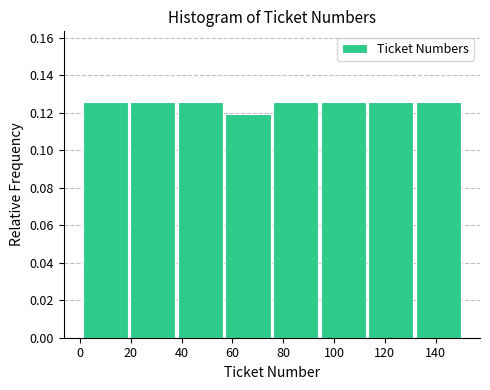

Reading left to right, list every bar in this chart as the range it spans on the x-axis followed by its height. Neither the bar edges nor the heights are printed on the chart, so give them approximately, as read against the axes.

2 to 20: 0.126
20 to 38: 0.126
38 to 58: 0.126
58 to 76: 0.120
76 to 94: 0.126
94 to 114: 0.126
114 to 132: 0.126
132 to 152: 0.126